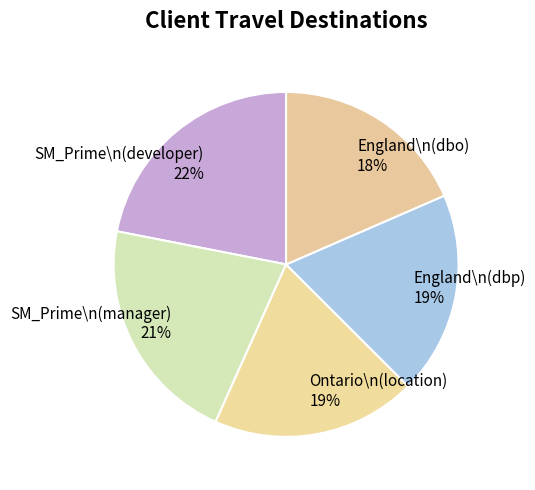

Count the number of slices in the pie.

5